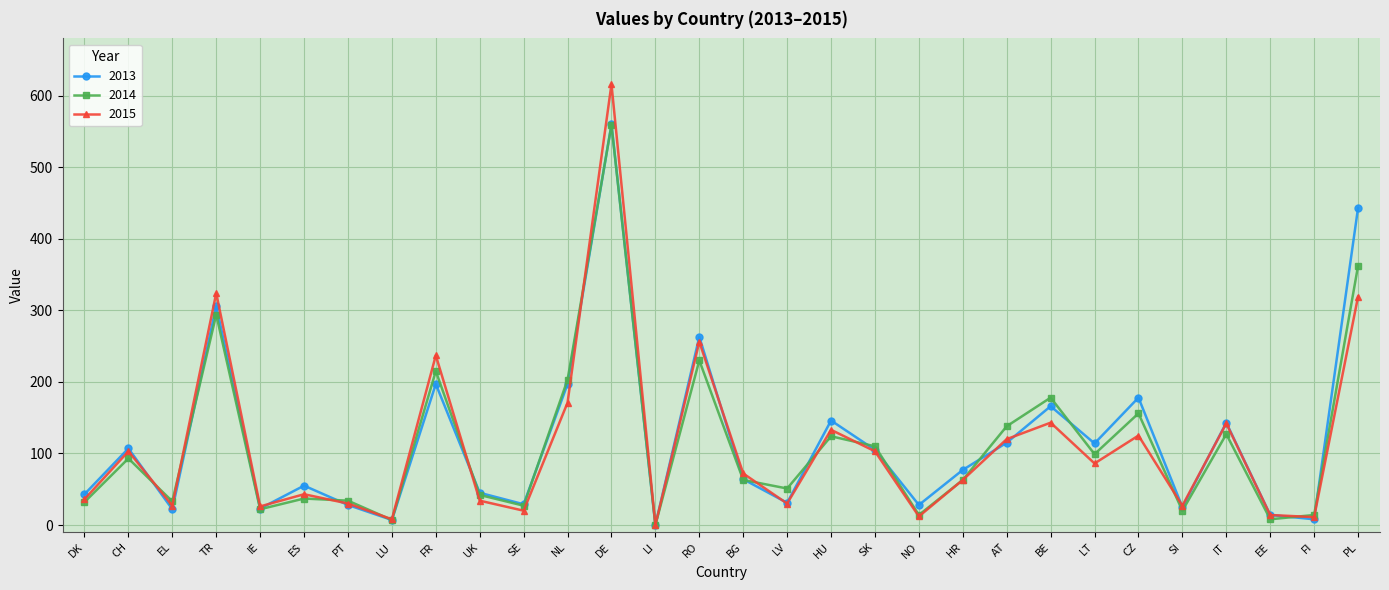

What is the label of the 14th point from the right?

LV